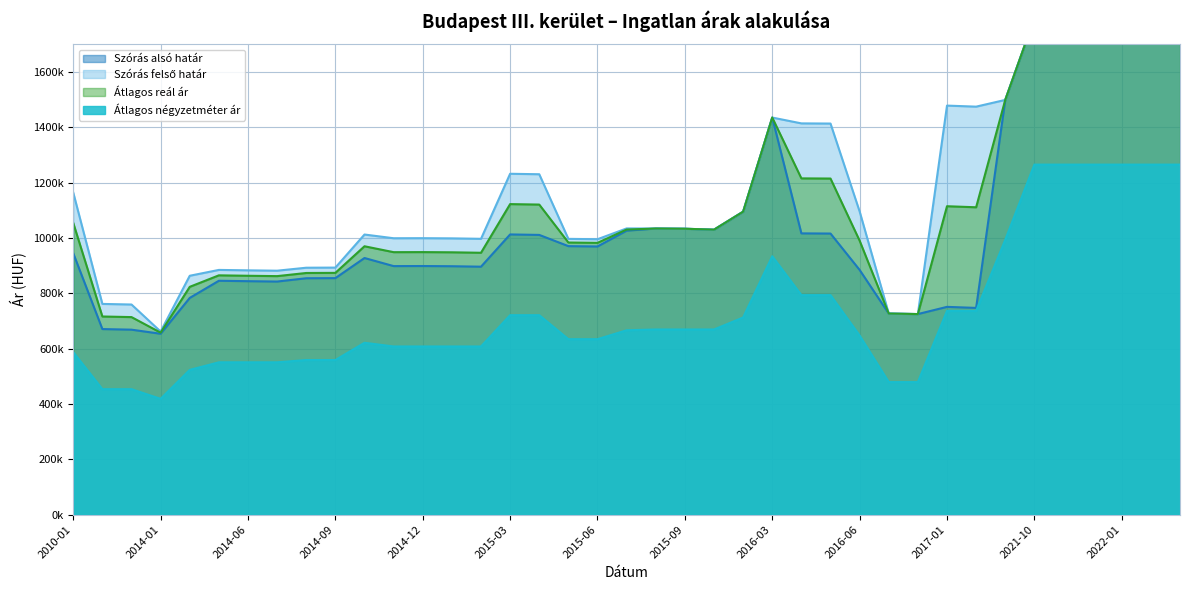

At which category does Átlagos reál ár reach its first local valley?

2014-01